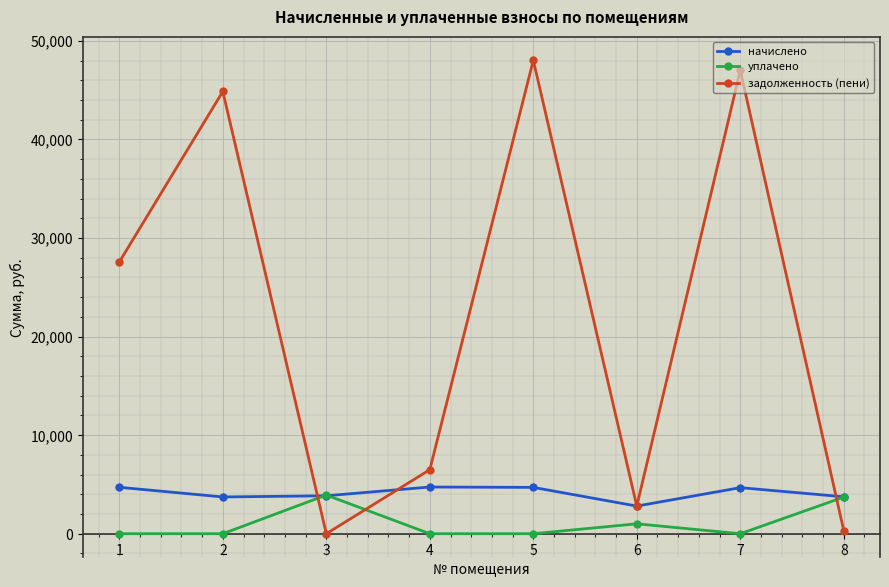

Where is the first local maximum for уплачено?

3